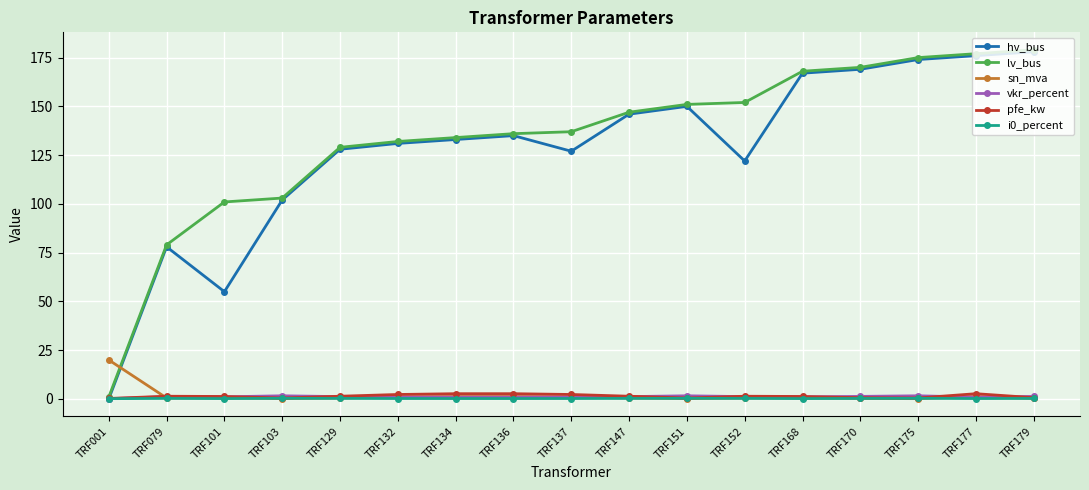

True or false: pfe_kw has a value of 2.3 at TRF132.

True